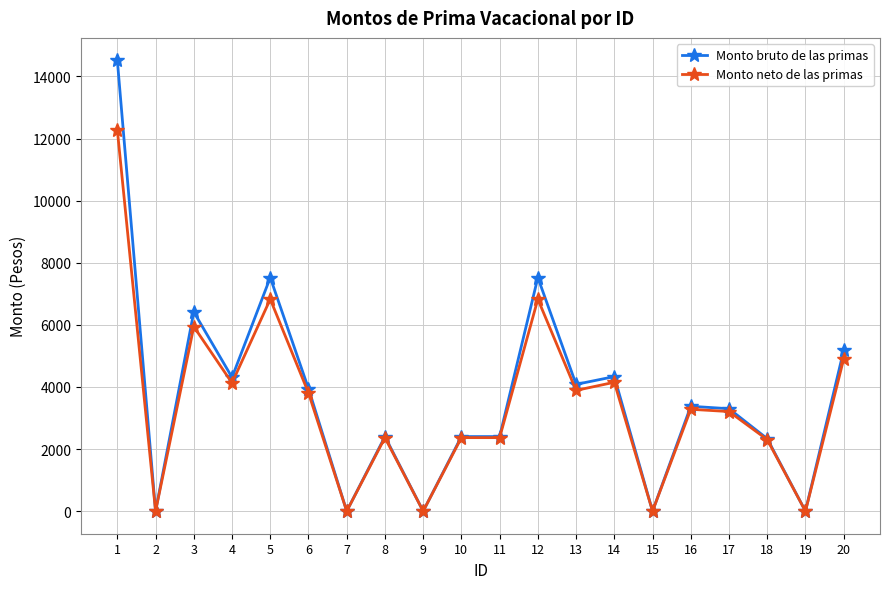

Does the chart display data point markers on the line(s)?

Yes